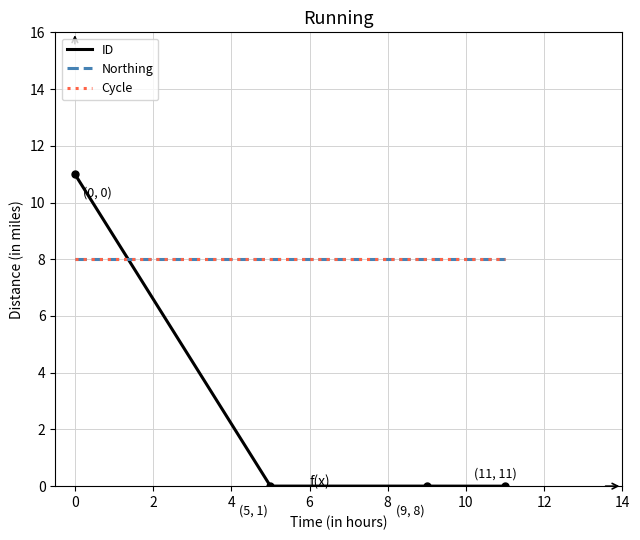

Does the chart have visible grid lines?

Yes